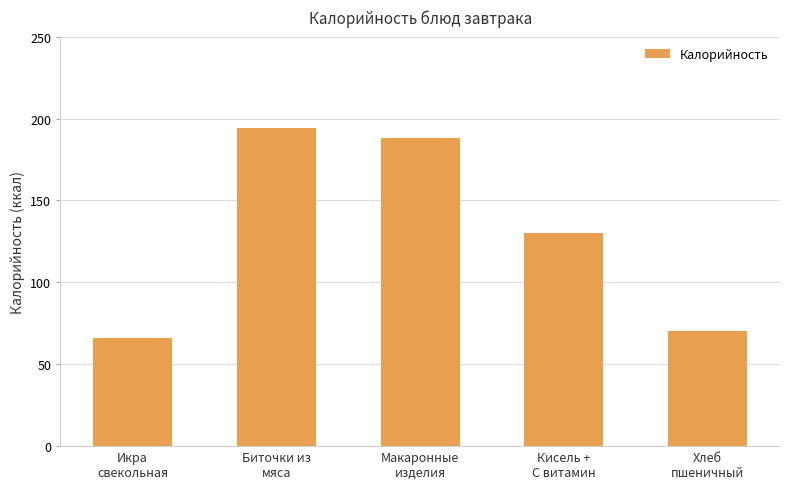

What is the difference between the second highest and minimum values?

121.8